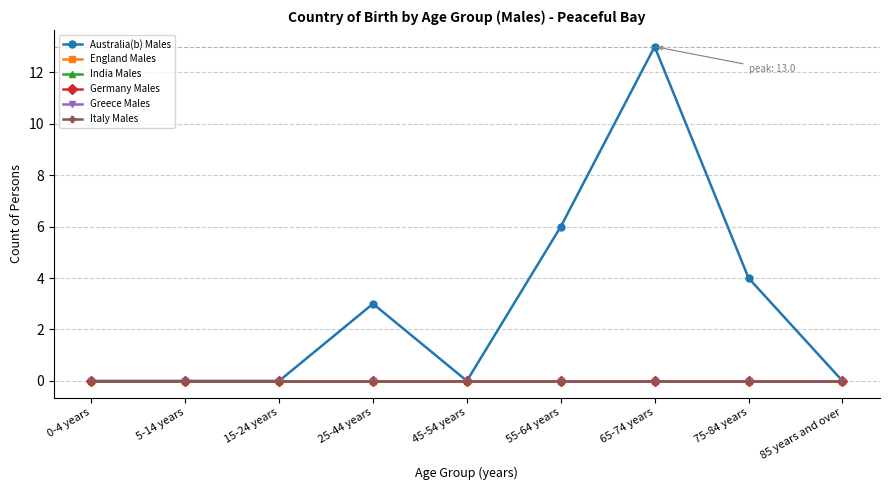

Rank the series by their maximum value, from highest to lowest.

Australia(b) Males, England Males, India Males, Germany Males, Greece Males, Italy Males